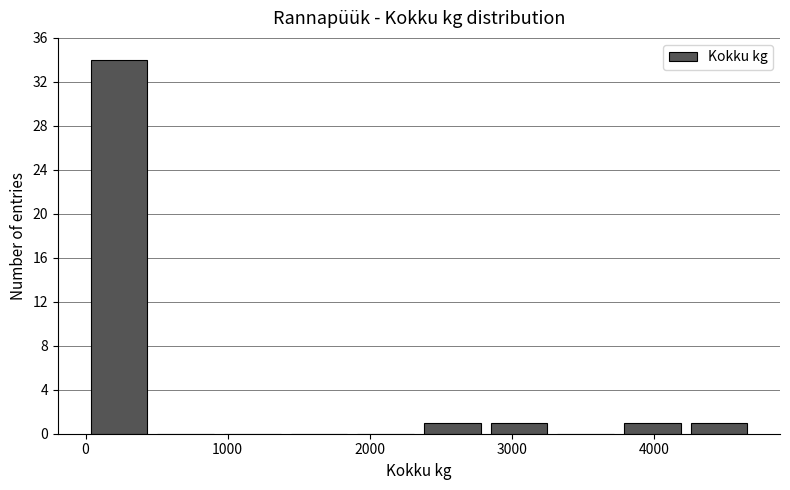

Reading left to right, transcribe this chart: for each bar, give the range it covers on the x-axis and its height. Neither the bar edges nor the heights are printed on the chart, so give them approximately, as read against the axes.

0 to 500: 34
500 to 900: 0
900 to 1400: 0
1400 to 1900: 0
1900 to 2300: 0
2300 to 2800: 1
2800 to 3300: 1
3300 to 3800: 0
3800 to 4200: 1
4200 to 4700: 1